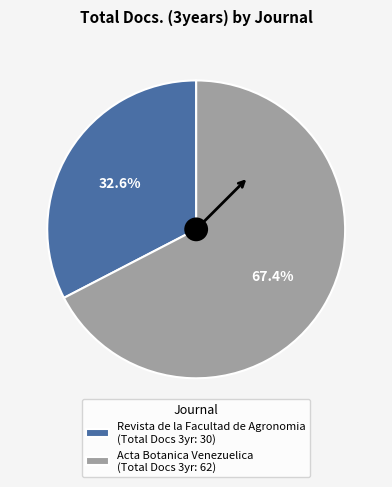

Count the number of slices in the pie.

2